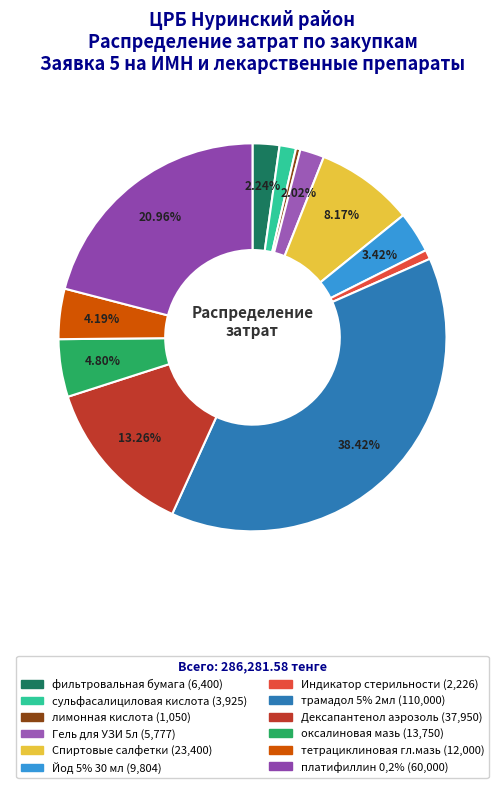

Is it true that Индикатор стерильности is 13% of the pie?

False